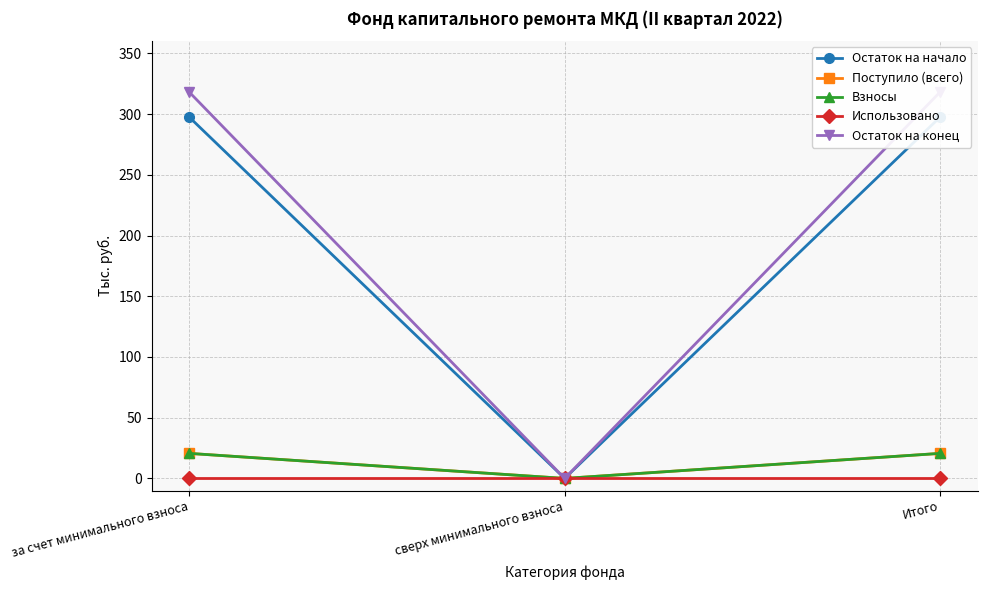

How many positive values does the Поступило (всего) series have?

2